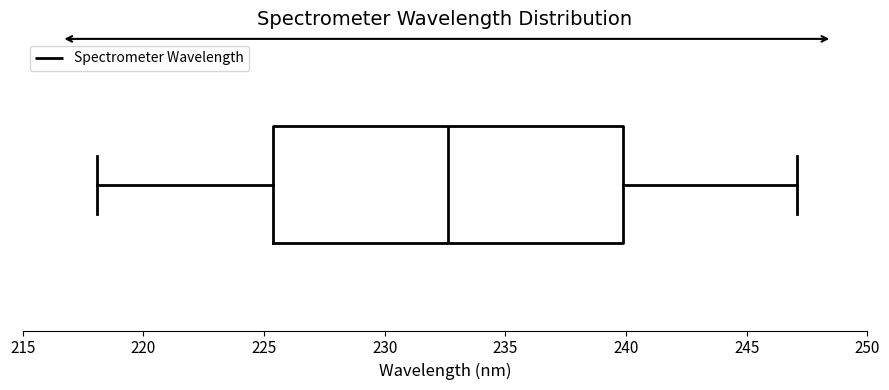

Transcribe this box plot: give where the median line is, the range the box spans, and where the two whiskers end, as read against the x-axis. The values are not printed on the chart, so give them approximately, as read against the axis.

median 232.5, box 225.5 to 240.0, whiskers 218.0 to 247.0